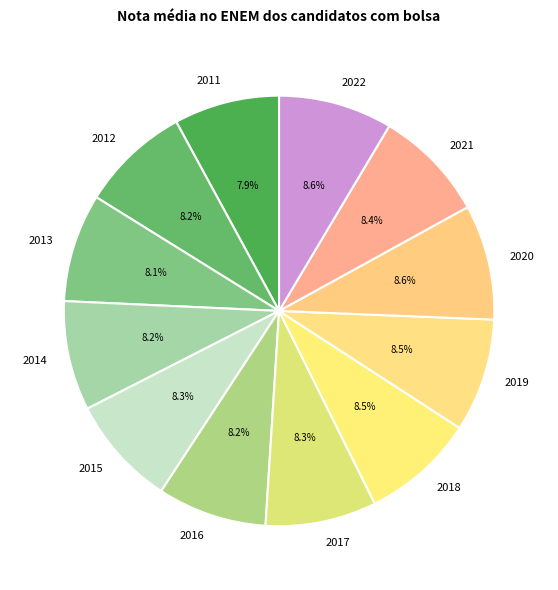

True or false: 2016 accounts for 8% of the total.

True